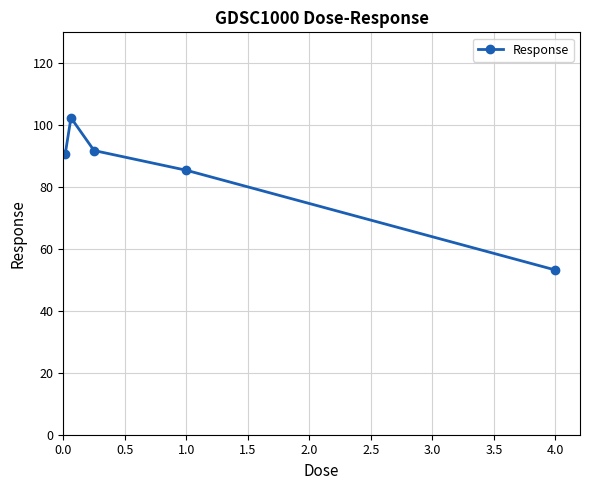

What is the greatest value displayed?

102.4